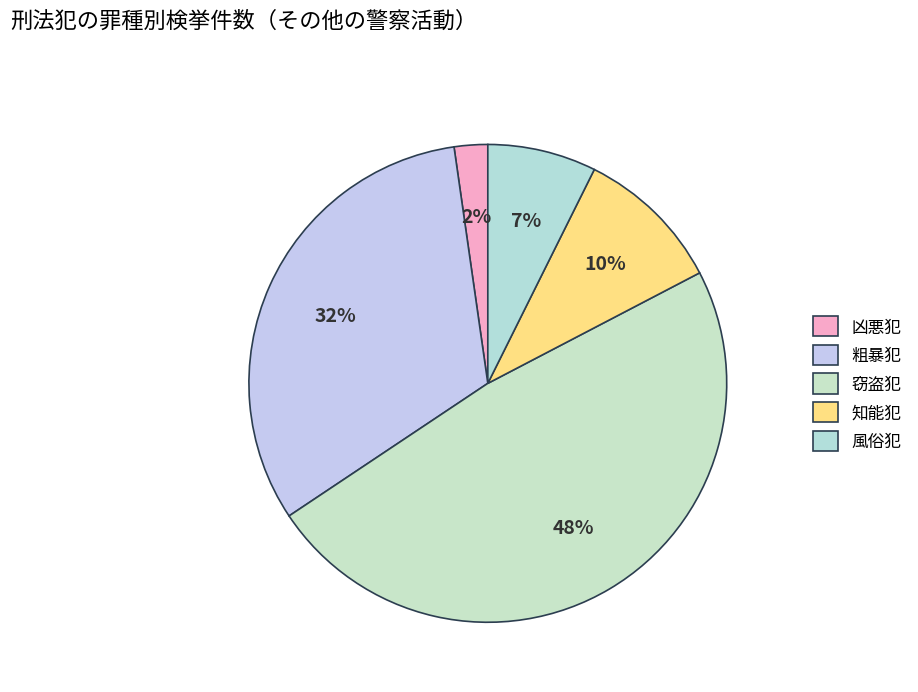

How many slices are in this pie chart?

5